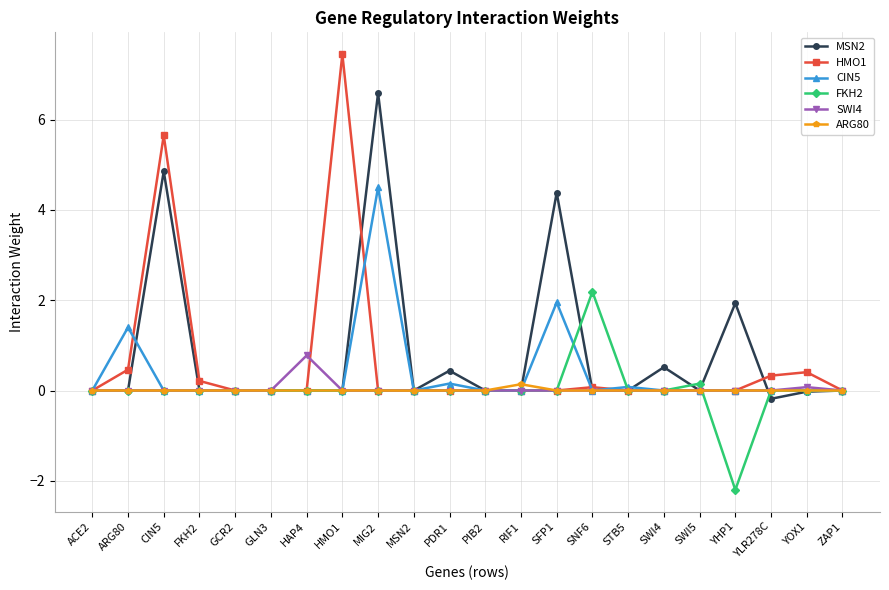

Is it true that SWI4 equals 0.0 at SFP1?

True